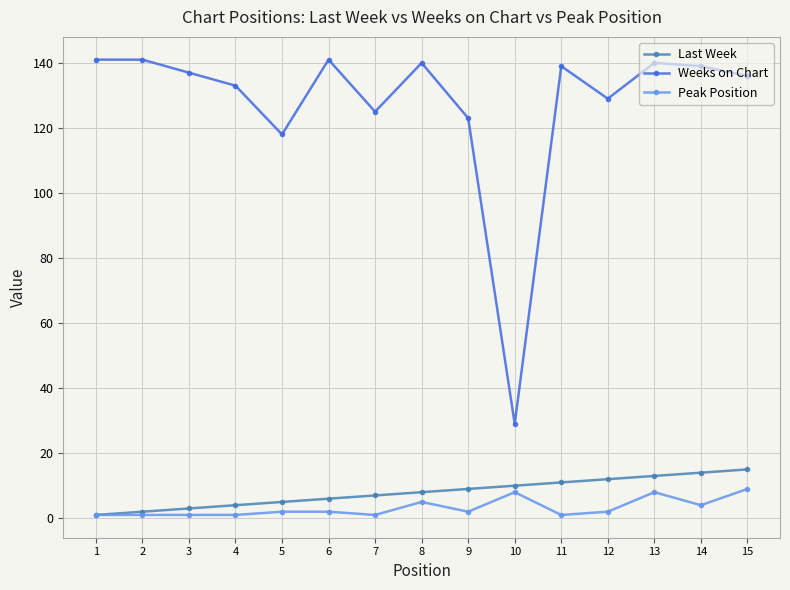

List the series in order of their peak value, highest first.

Weeks on Chart, Last Week, Peak Position